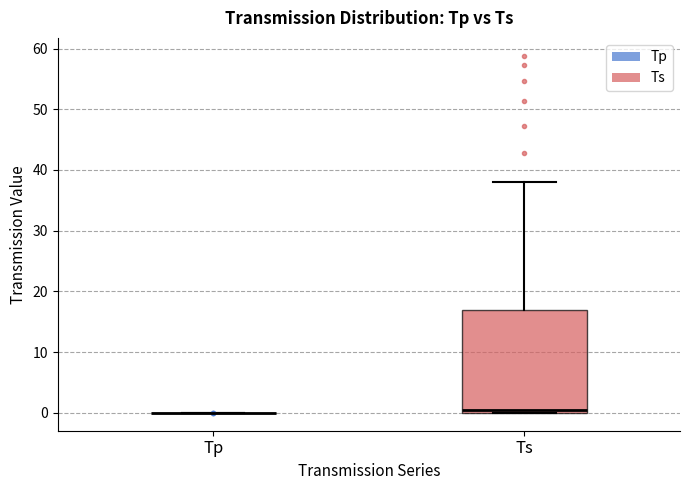

Which box is the tallest, from its lower edge to its upper edge?

Ts